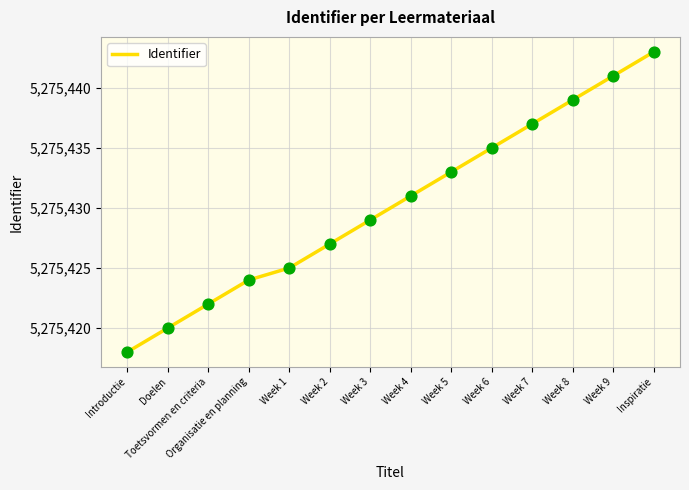

What is the change in value from Introductie to Doelen?

+2